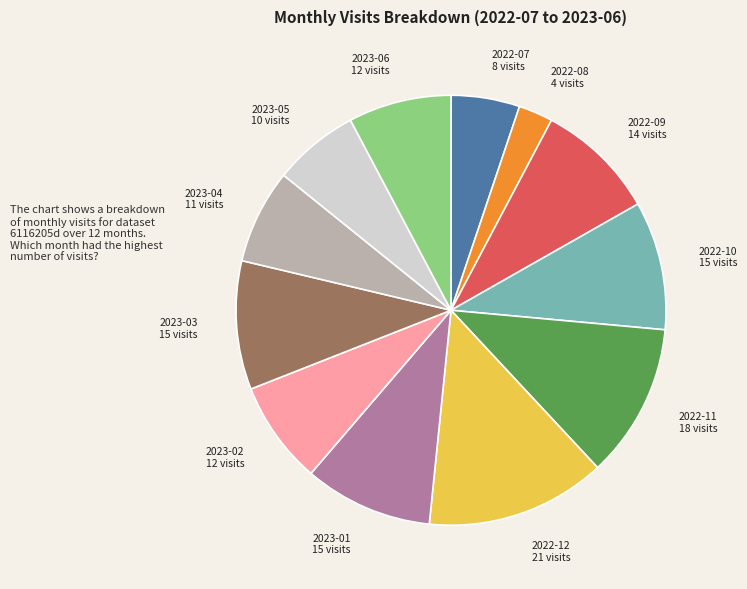

Which has a higher value, 2022-07 or 2023-05?

2023-05